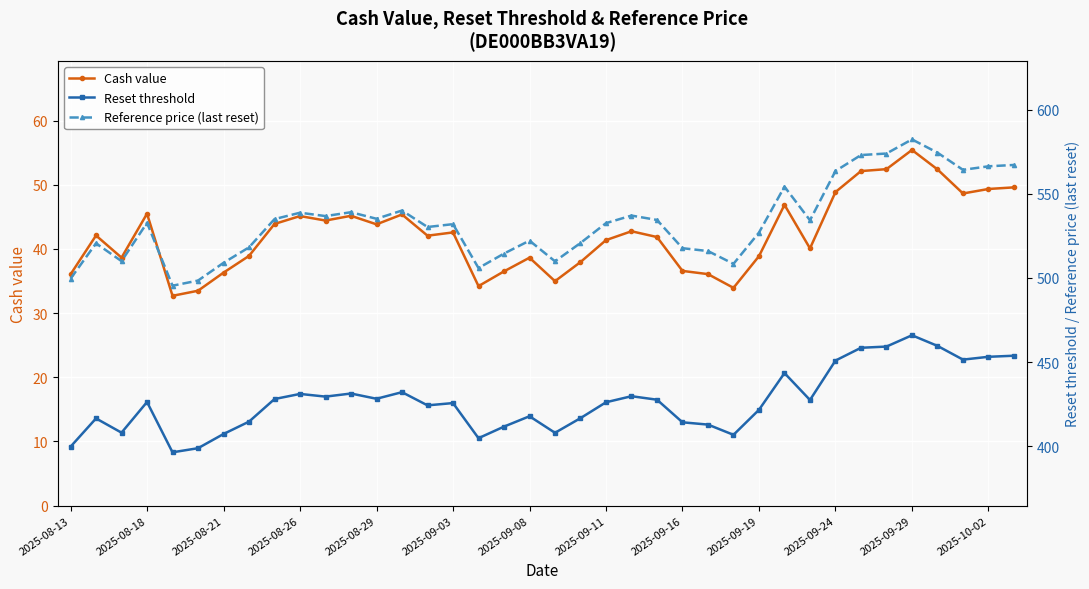

How many interior local valleys does the Cash value series have?

10